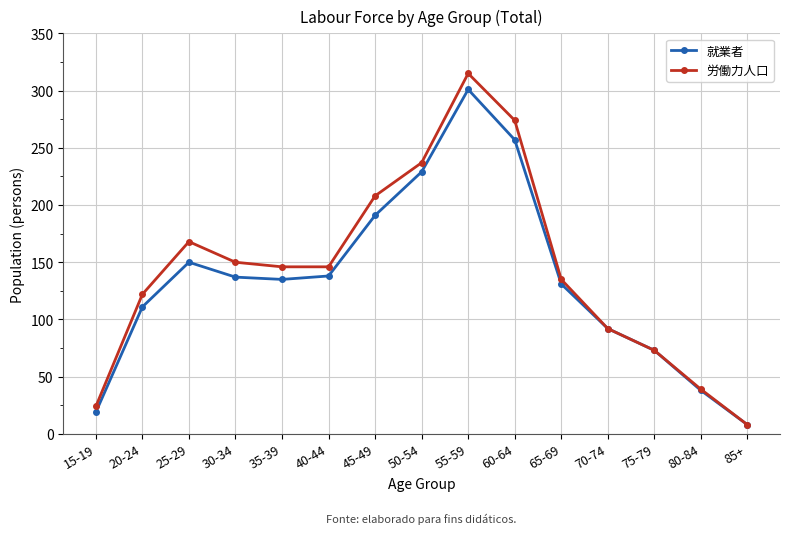

True or false: 労働力人口 has a value of 58 at 70-74.

False